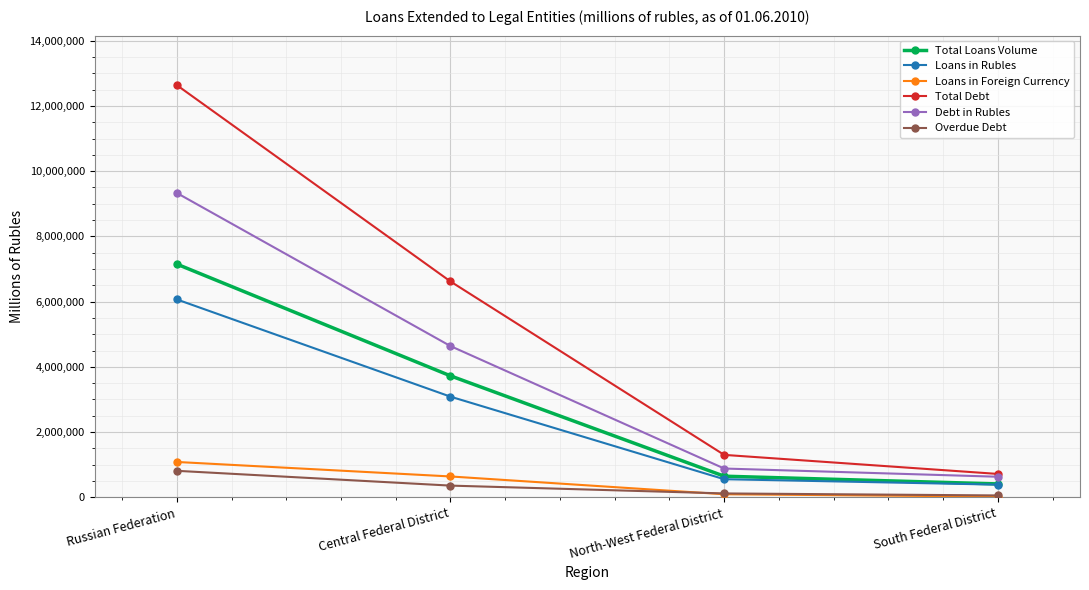

Rank the series at Central Federal District from lowest to highest value.

Overdue Debt, Loans in Foreign Currency, Loans in Rubles, Total Loans Volume, Debt in Rubles, Total Debt